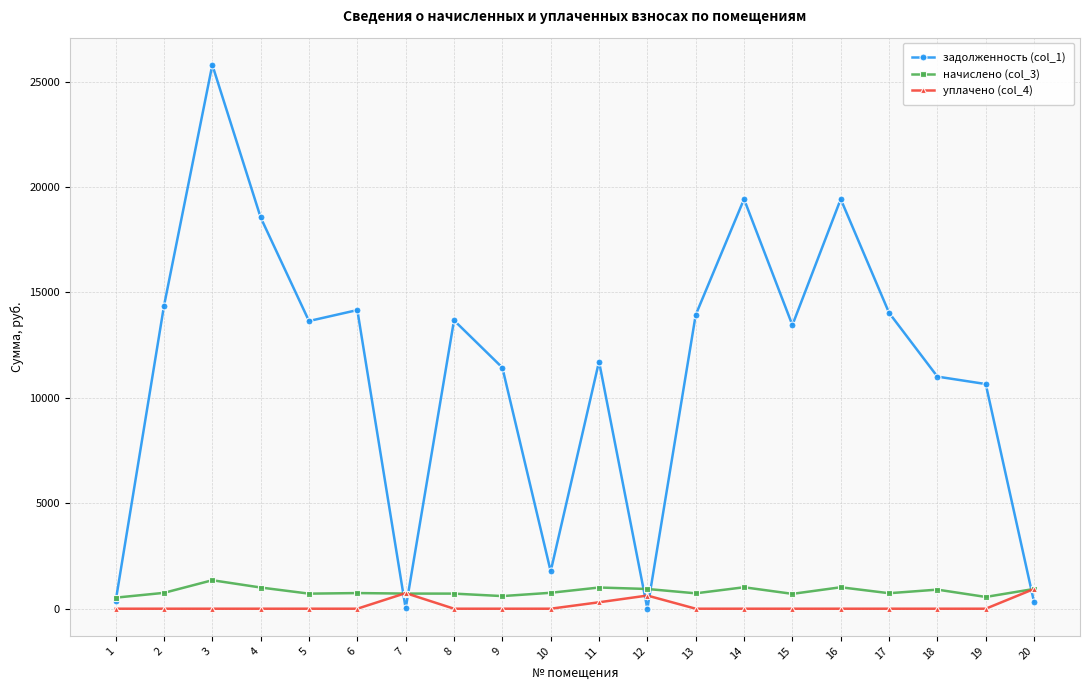

What is the greatest value displayed?

25792.3